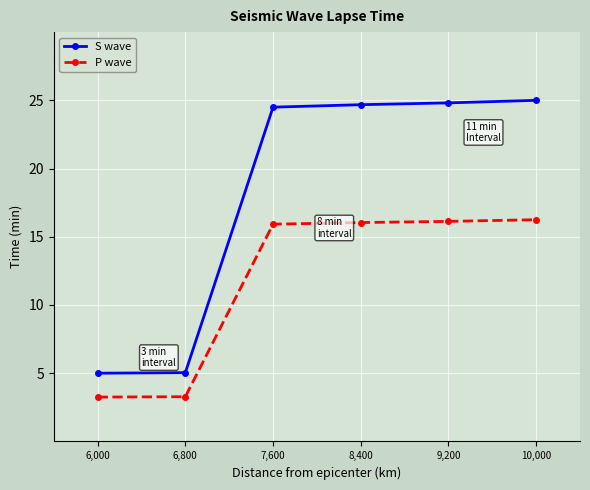

Does the chart have visible grid lines?

Yes